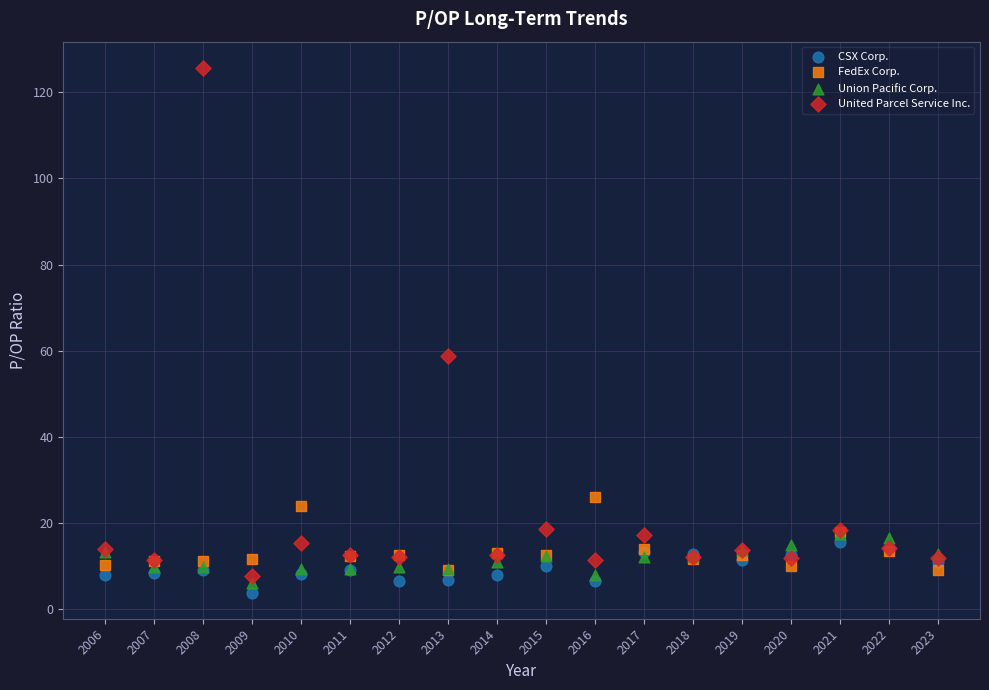

Across all series, what Y value is closest to 64?

58.7